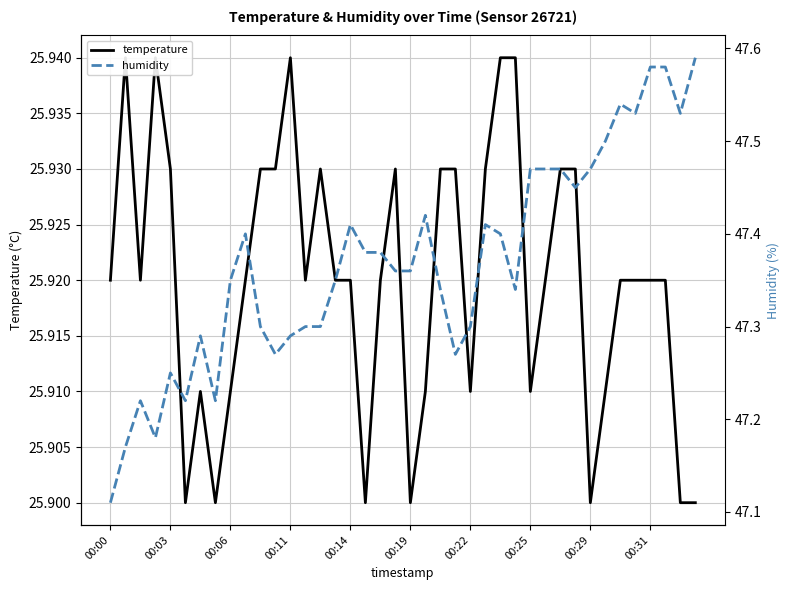

How many interior local peaks does the temperature series have?

6